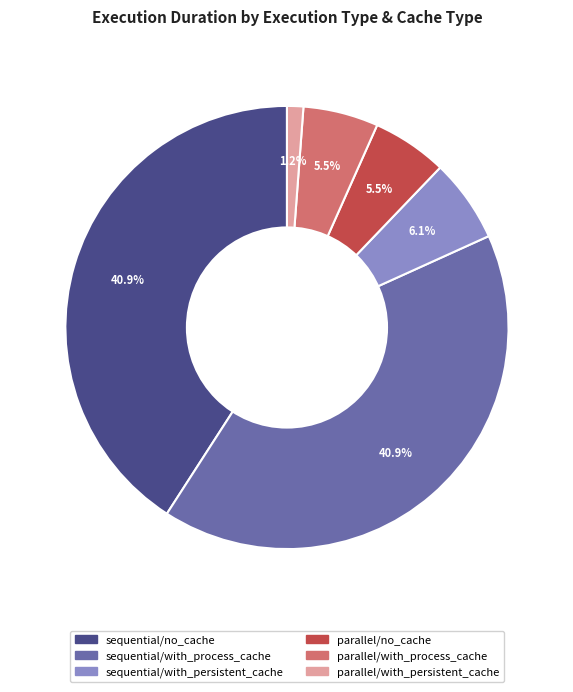

The sequential/with_persistent_cache slice represents 6% of the pie. True or false?

True